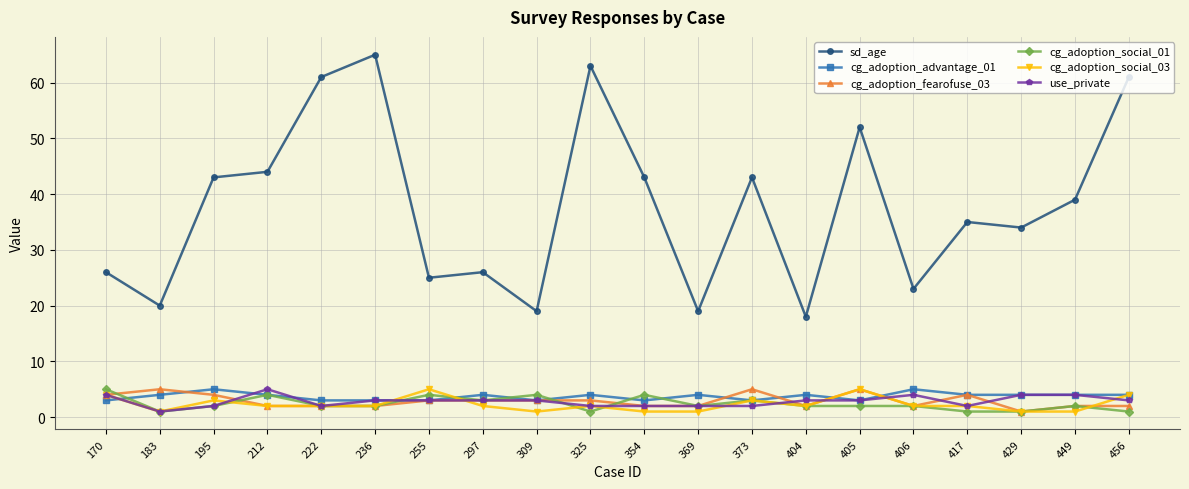

What is the value of the cg_adoption_social_01 point at the 12th from the left?

2